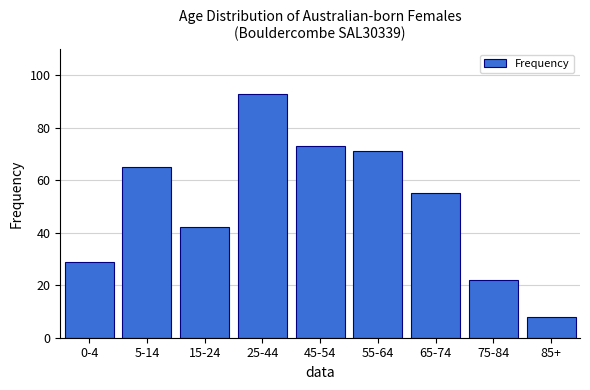

Reading left to right, transcribe all the data shown in this chart.

29	65	42	93	73	71	55	22	8